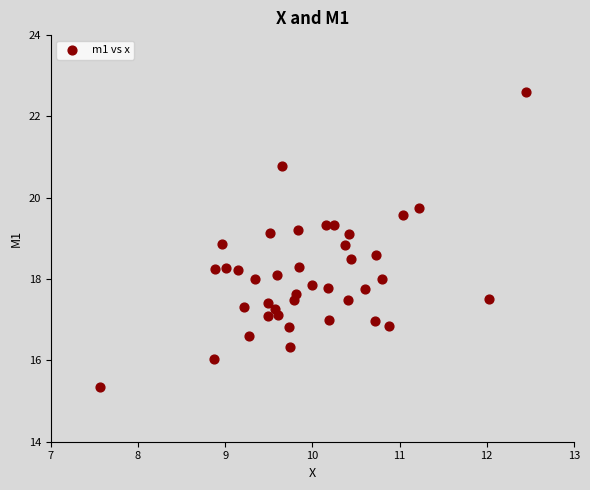

What is the range of X values (max minus min)?

4.9